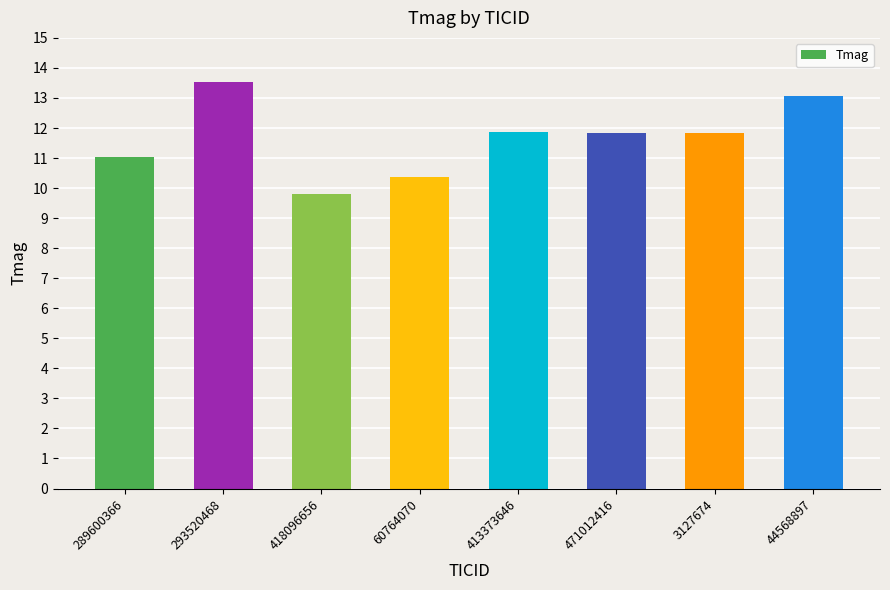

Does the chart contain stacked bars?

No